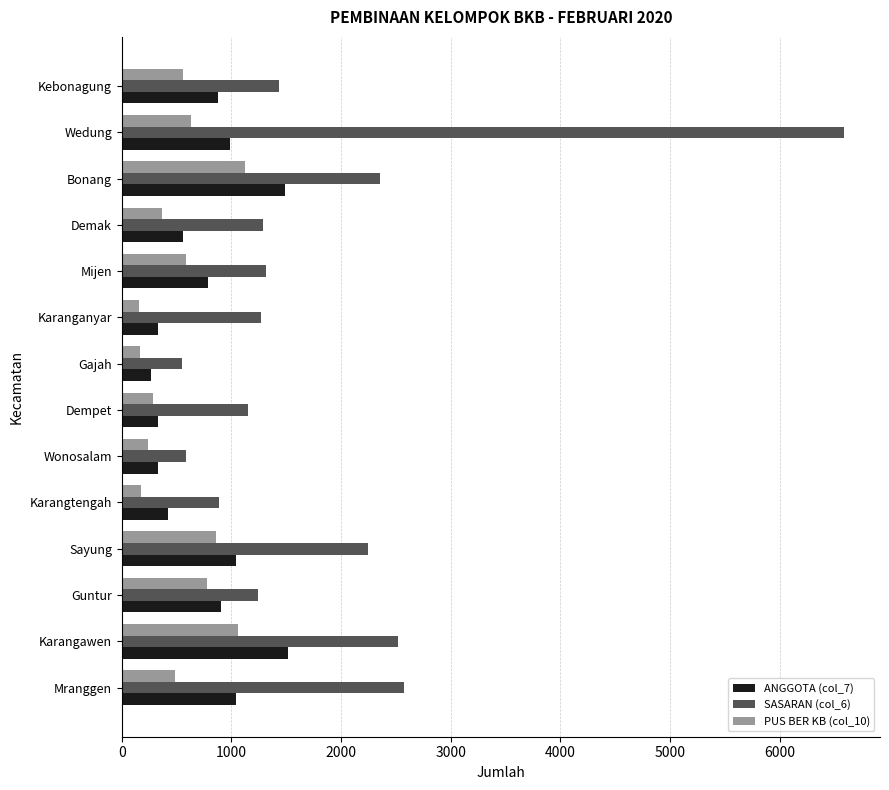

At Wedung, list the series in order from largest to smallest.

SASARAN (col_6), ANGGOTA (col_7), PUS BER KB (col_10)